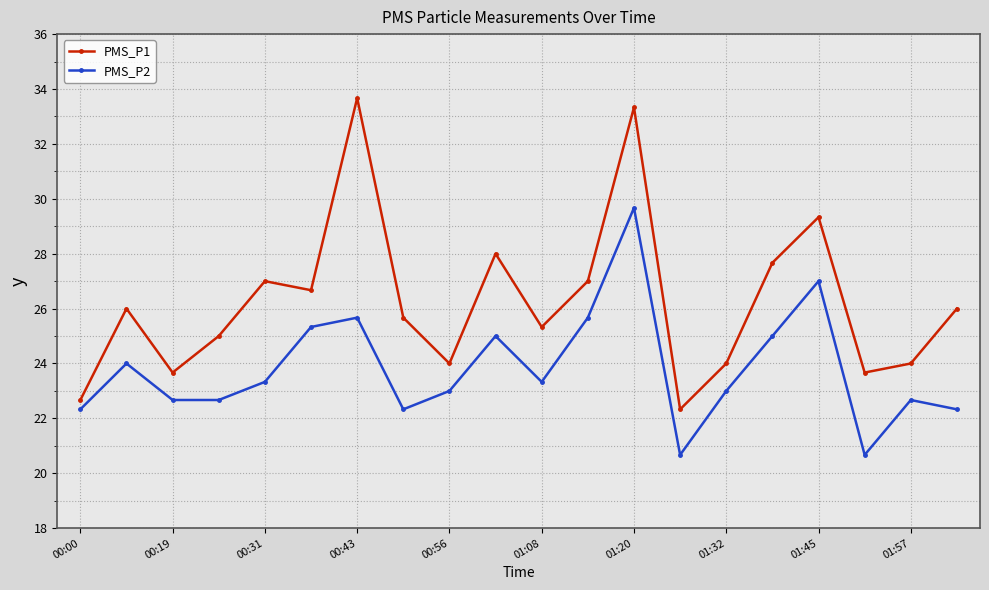

Rank the series by their average value, from lowest to highest.

PMS_P2, PMS_P1